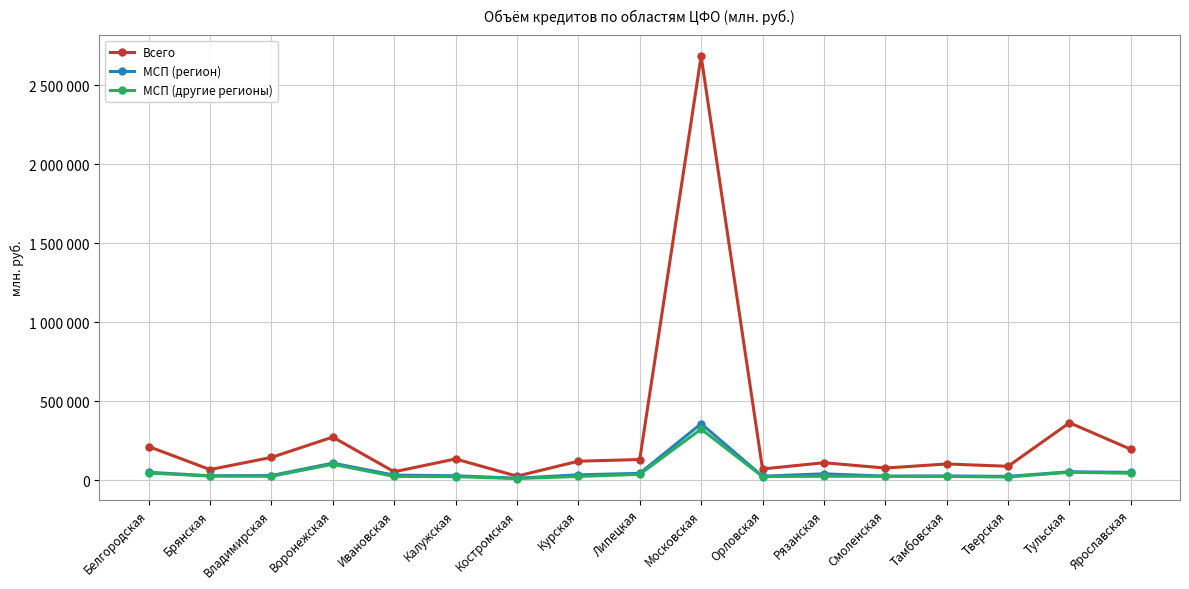

List the labels in order of МСП (другие регионы) value, smallest first.

Костромская, Тверская, Калужская, Орловская, Тамбовская, Курская, Ивановская, Владимирская, Рязанская, Смоленская, Брянская, Липецкая, Ярославская, Белгородская, Тульская, Воронежская, Московская